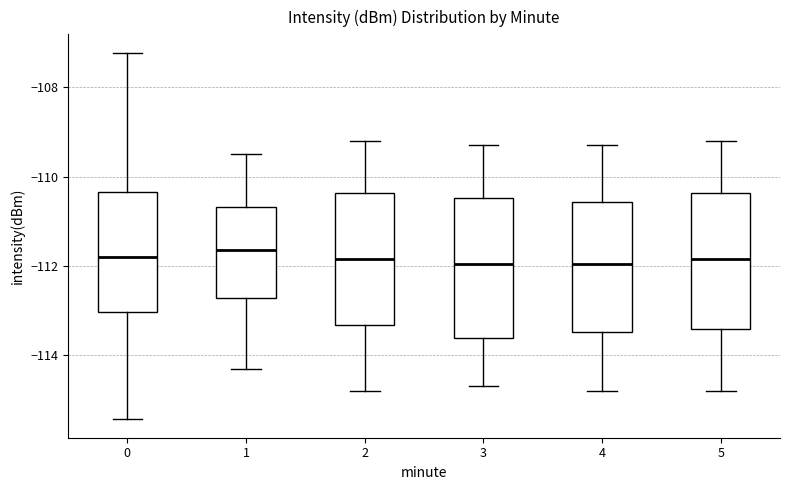

Where does the upper whisker of the box at x = 1 end on the y-axis? The values are not printed on the chart, so give them approximately, as read against the axis.

-109.4